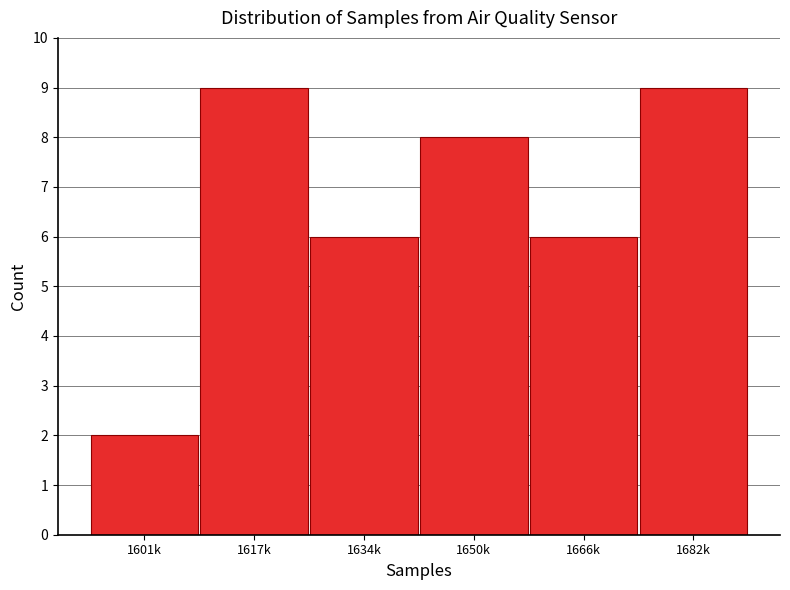

Reading left to right, transcribe all the data shown in this chart.

1601k=2	1617k=9	1634k=6	1650k=8	1666k=6	1682k=9